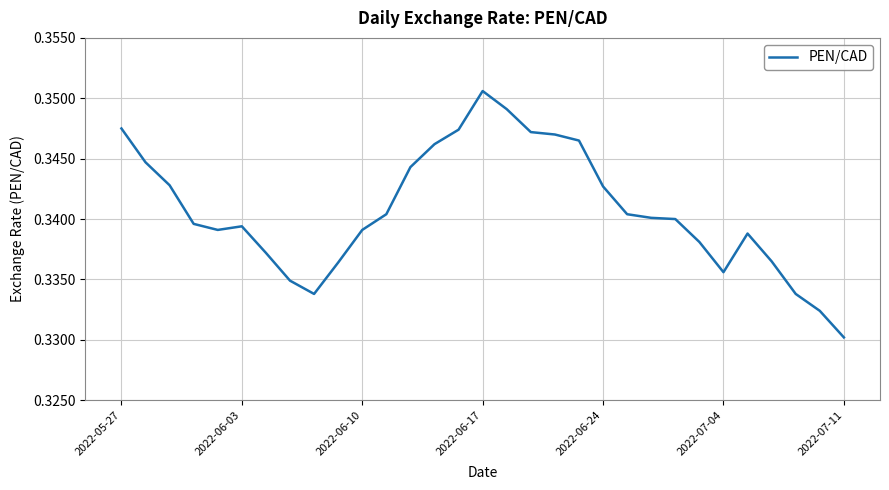

At which label is the value closest to 0?

2022-07-11